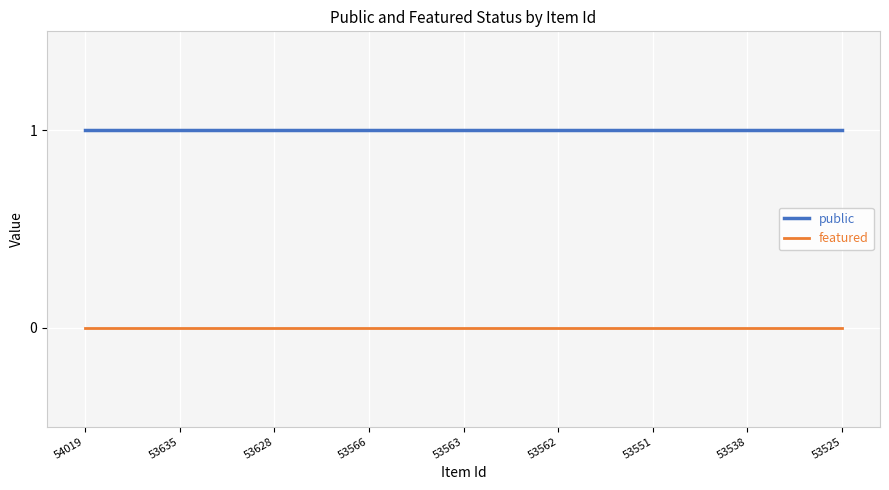

What is the minimum value for public?

1